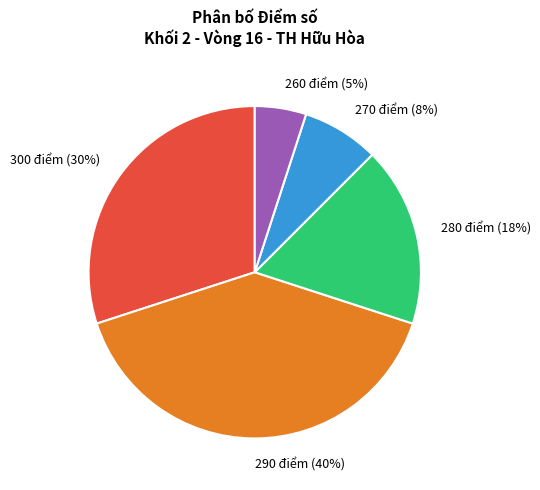

What is the ratio of the value at 280 to the value at 290?

0.4